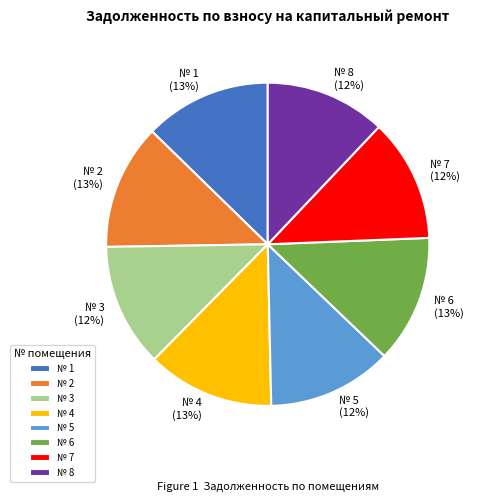

How many slices are in this pie chart?

8